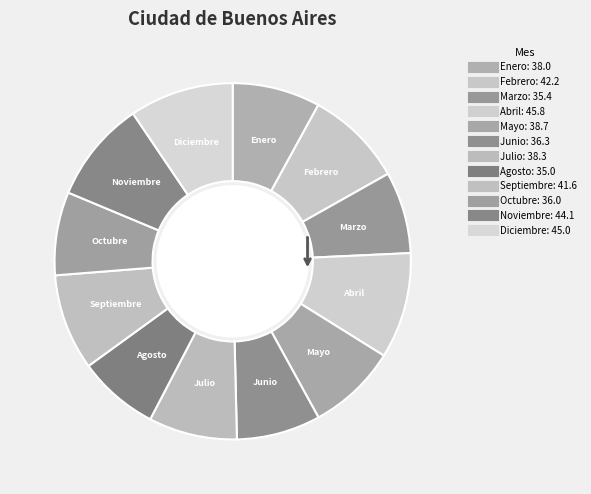

What is the change in value from Julio to Octubre?

-2.3